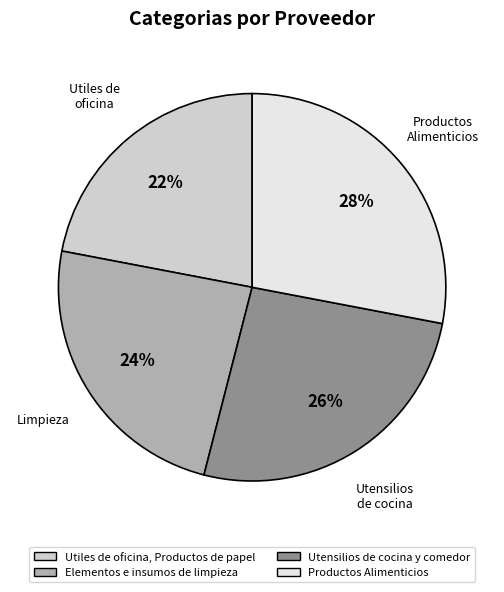

The Elementos e insumos de limpieza slice represents 39% of the pie. True or false?

False